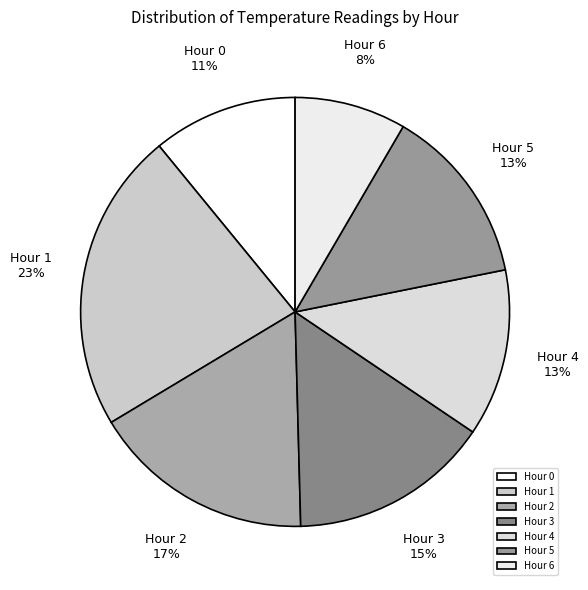

Do Hour 1 and Hour 2 together represent more than half of the pie?

No